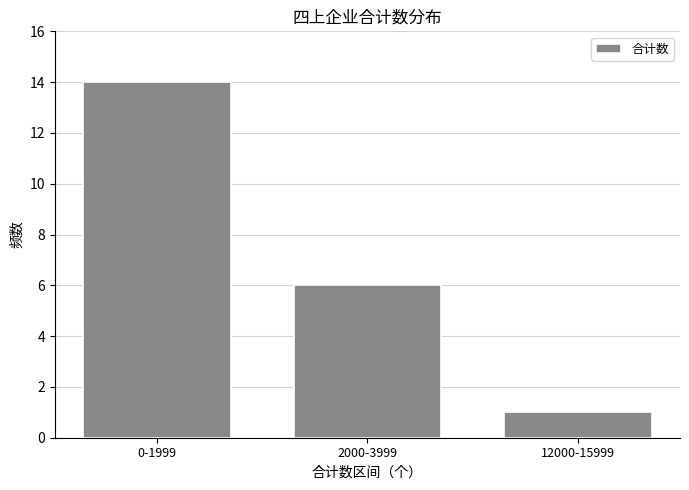

Reading left to right, what are all the values shown in this chart?

14	6	1